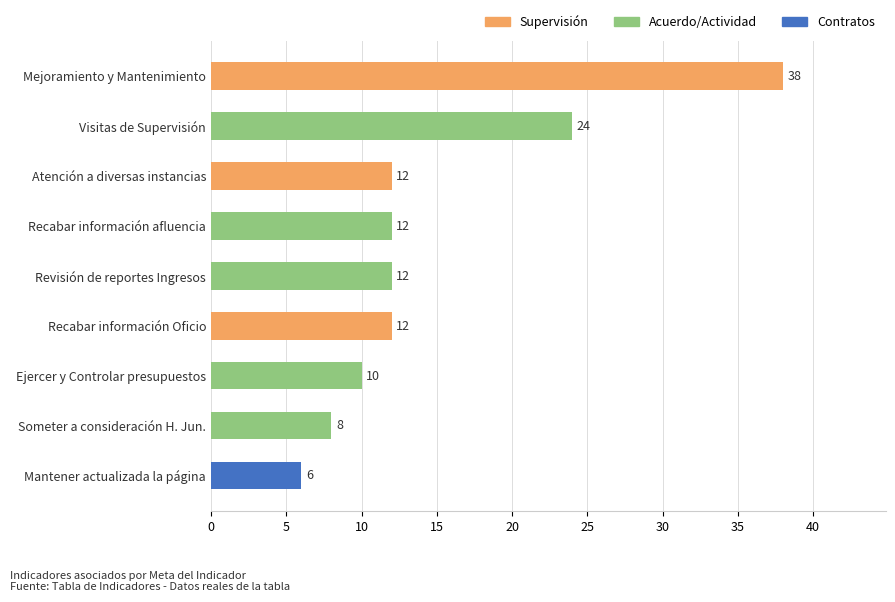

At which label is the value closest to 22?

Visitas de Supervisión